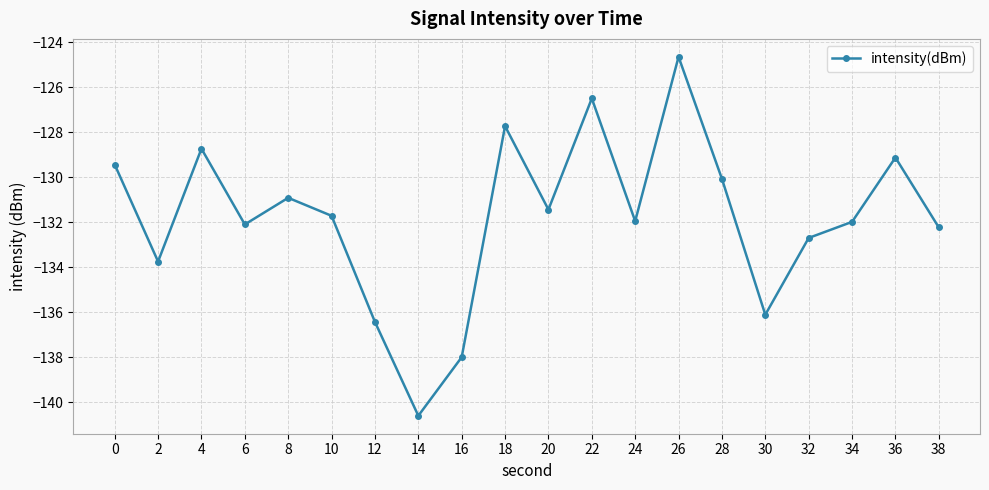

What is the maximum value shown in the chart?

-124.6